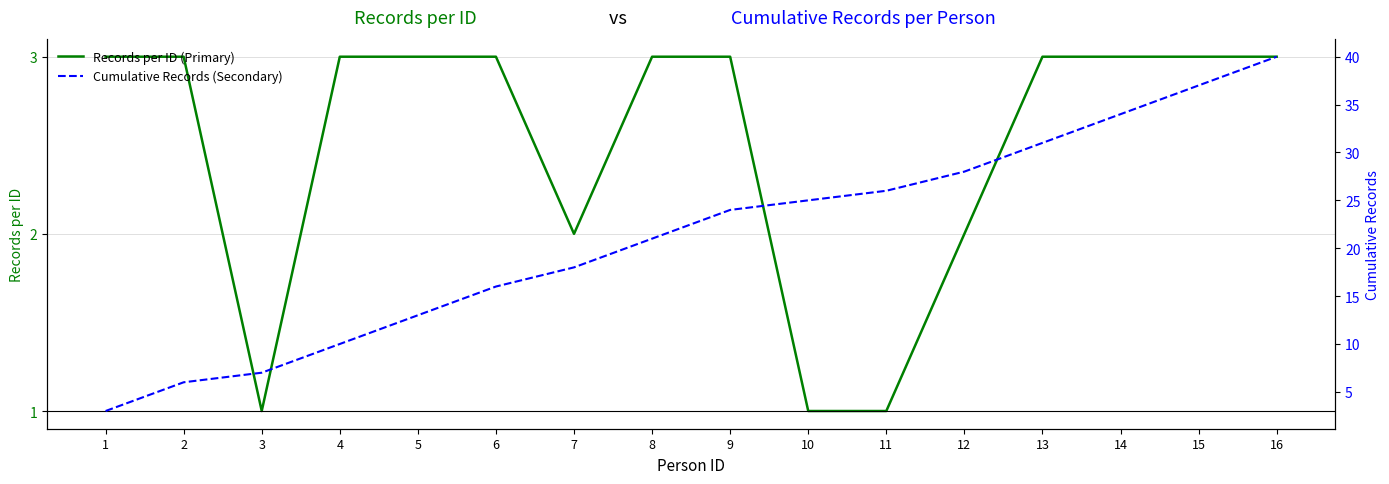

Read the Cumulative Records (Secondary) value at 6.

16